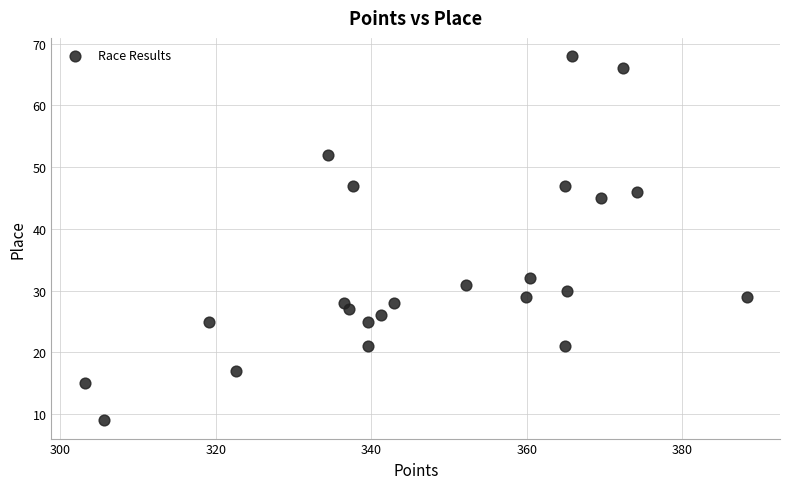

What Y value in the scatter plot is closest to 38?

32